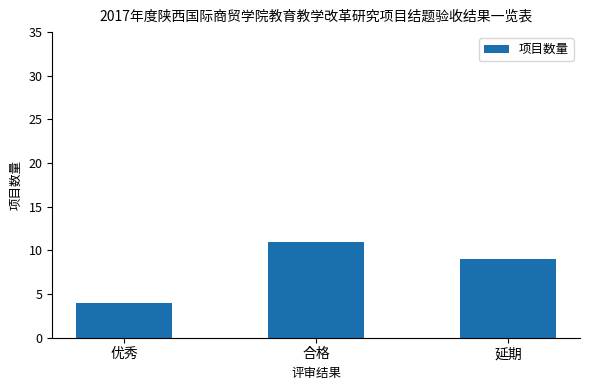

What is the minimum value shown in the chart?

4